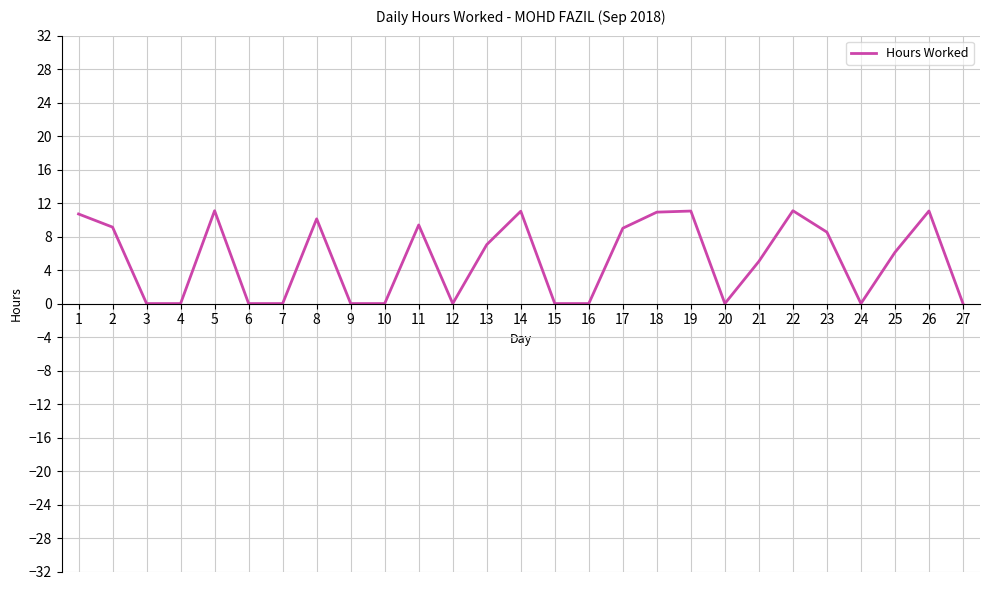

What is the change in value from 9 to 23?

+8.5